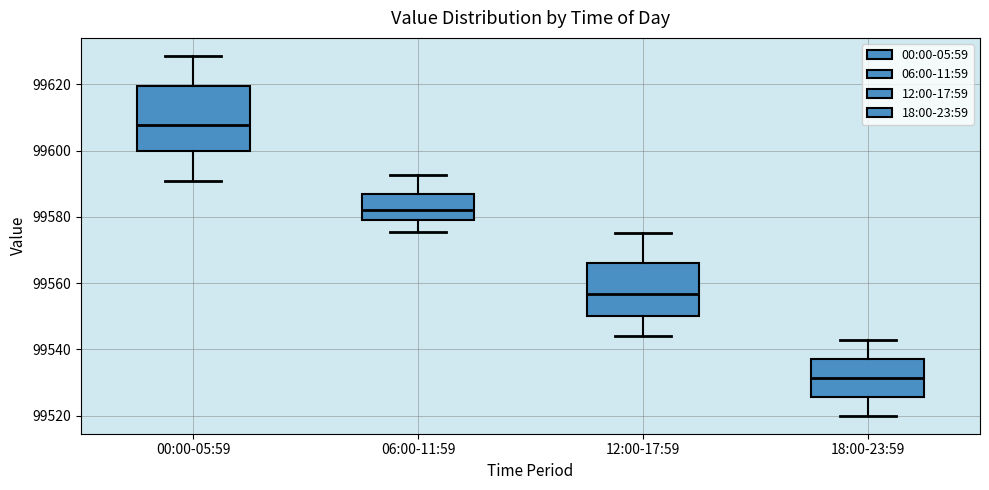

Which box has the highest median line?

00:00-05:59